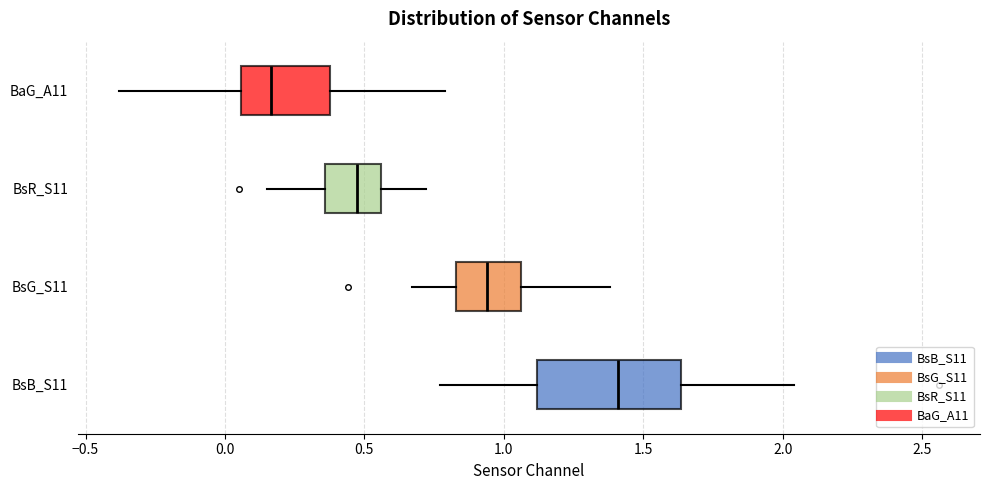

Where is the right edge of the box for BsG_S11 on the x-axis? The values are not printed on the chart, so give them approximately, as read against the axis.

1.05